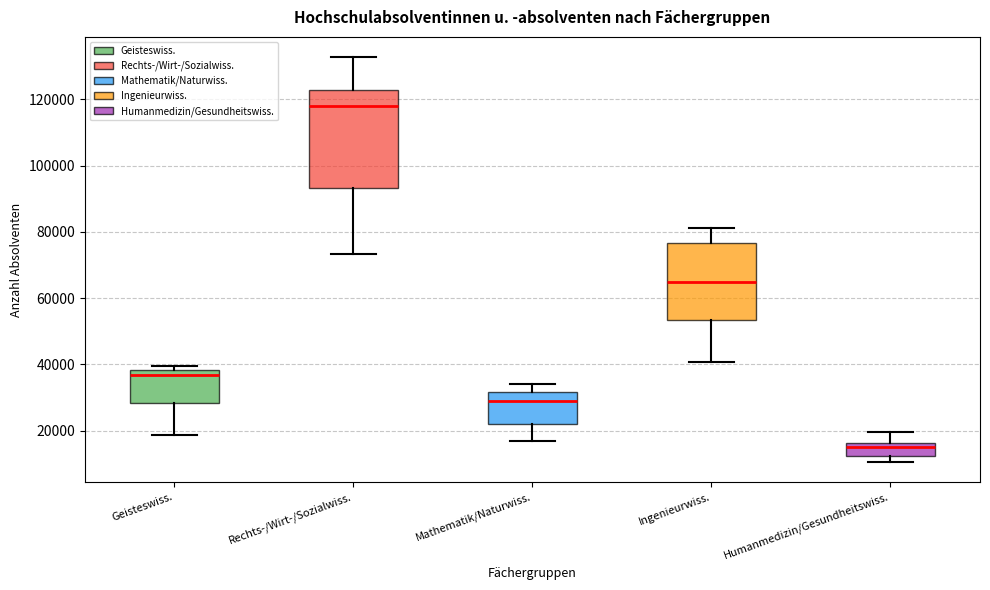

Where does the median line of the box for Rechts-/Wirt-/Sozialwiss. sit on the y-axis? The values are not printed on the chart, so give them approximately, as read against the axis.

118000